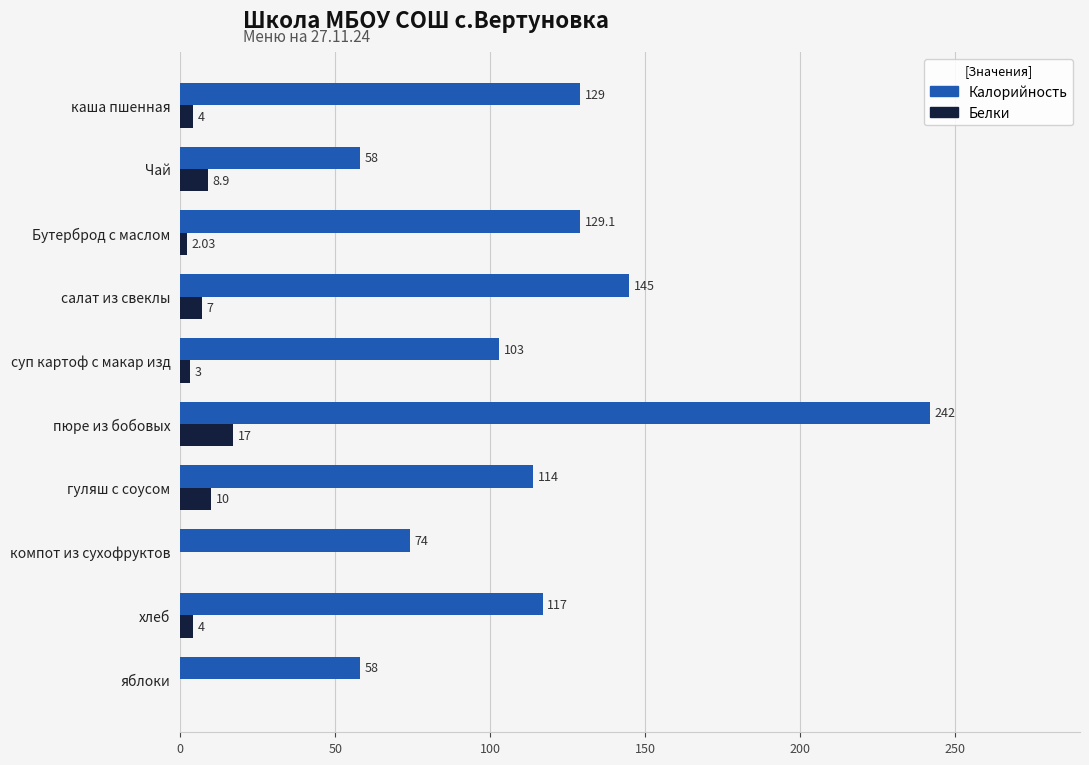

At which category is the sum across all series the highest?

пюре из бобовых